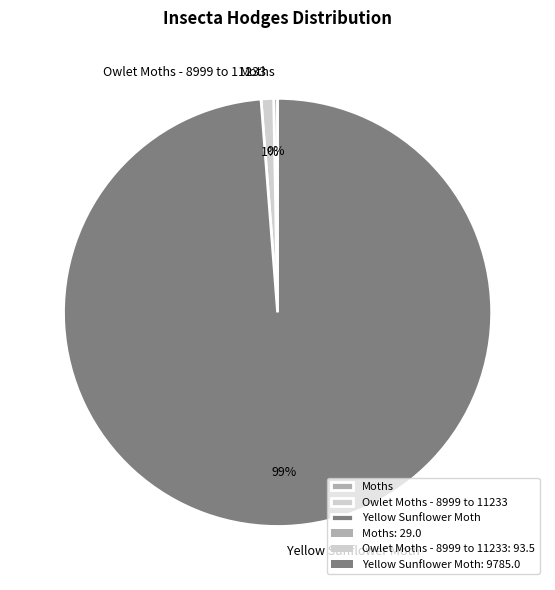

Rank the categories by value from lowest to highest.

Moths, Owlet Moths - 8999 to 11233, Yellow Sunflower Moth